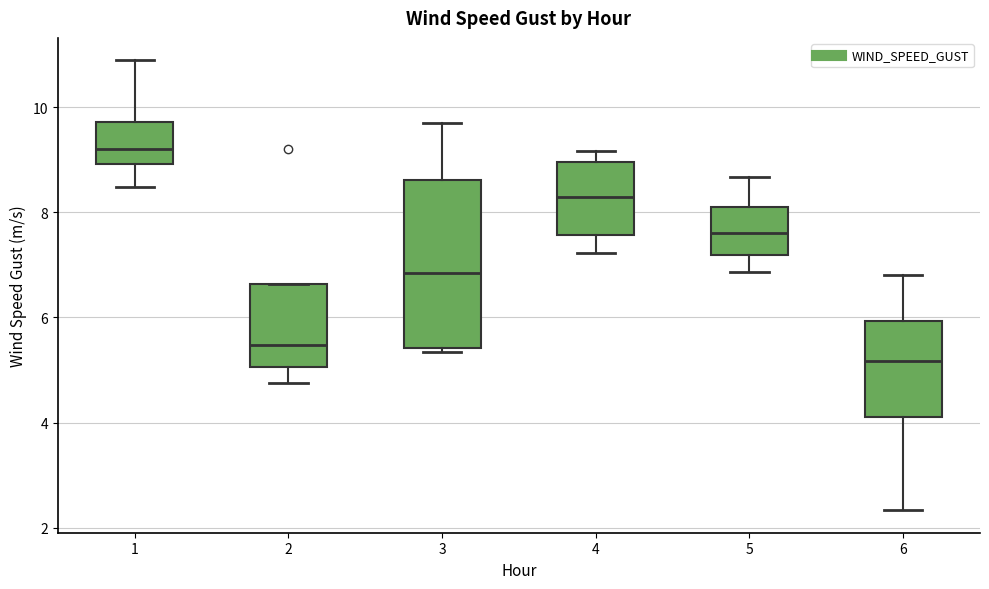

Where is the lower edge of the box at x = 1 on the y-axis? The values are not printed on the chart, so give them approximately, as read against the axis.

9.0